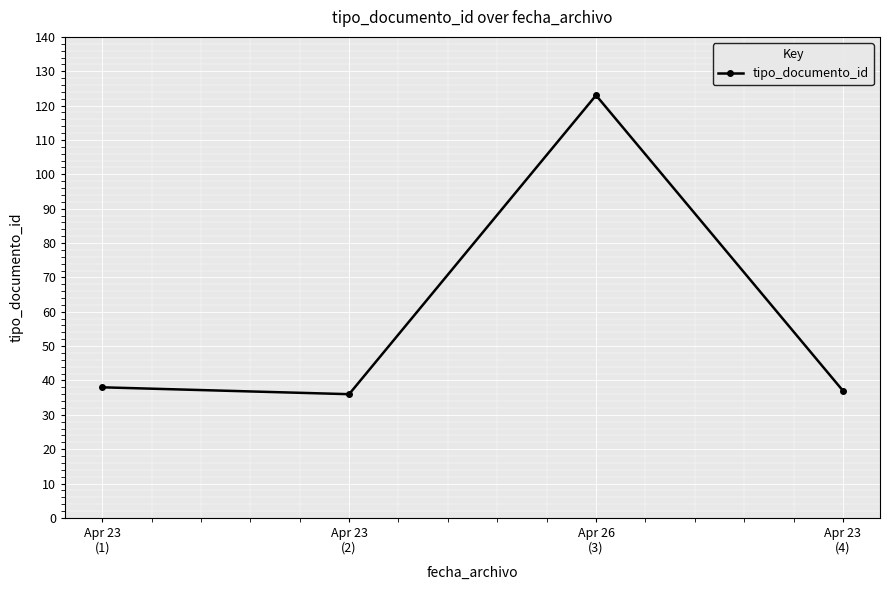

Reading right to left, extract all data points from this chart.

Apr 23
(4)=37	Apr 26
(3)=123	Apr 23
(2)=36	Apr 23
(1)=38